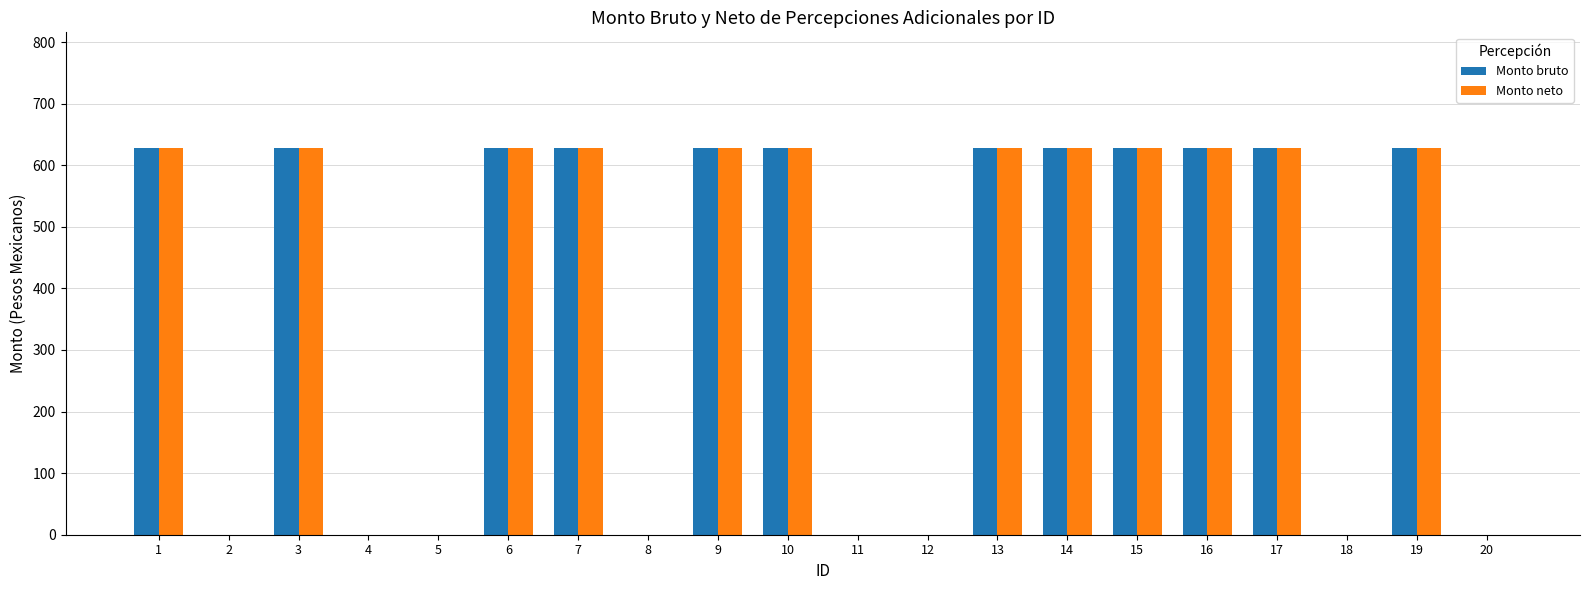

Are the bars horizontal?

No